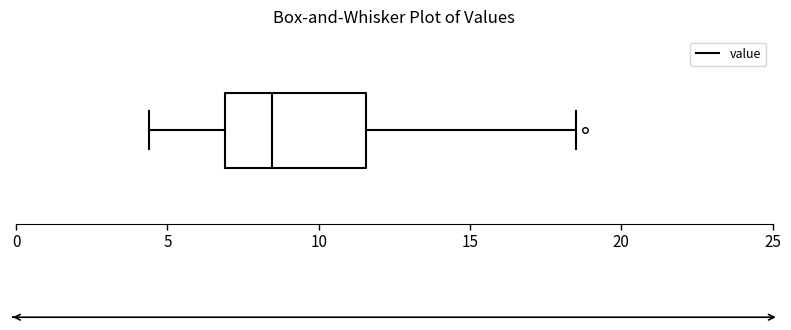

Transcribe this box plot: give where the median line is, the range the box spans, and where the two whiskers end, as read against the x-axis. The values are not printed on the chart, so give them approximately, as read against the axis.

median 8.5, box 7.0 to 11.5, whiskers 4.5 to 18.5